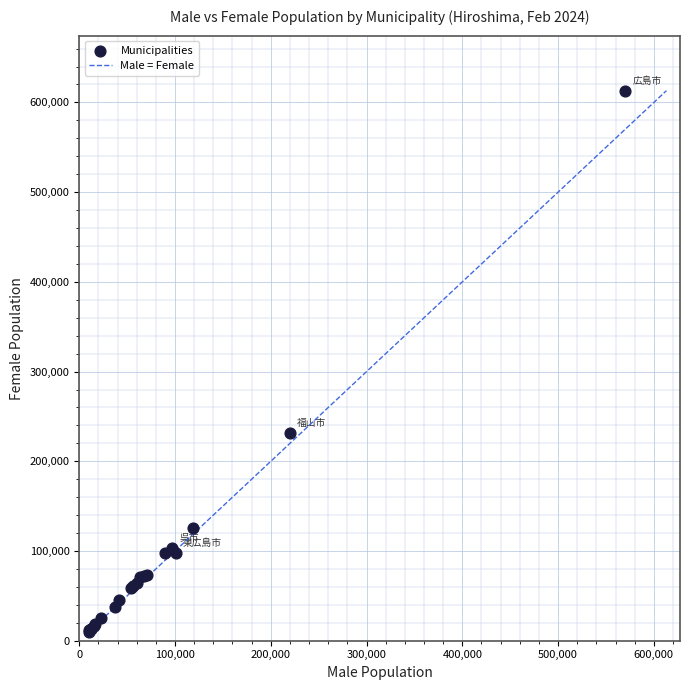

What Y value in the scatter plot is closest to 311627?

231813